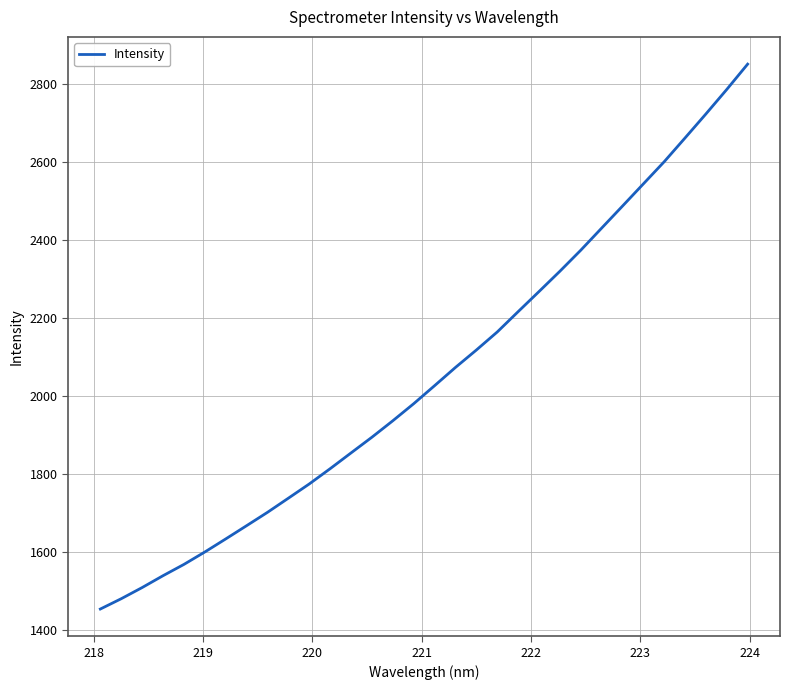

What is the difference between the maximum and second lowest values?

1369.0